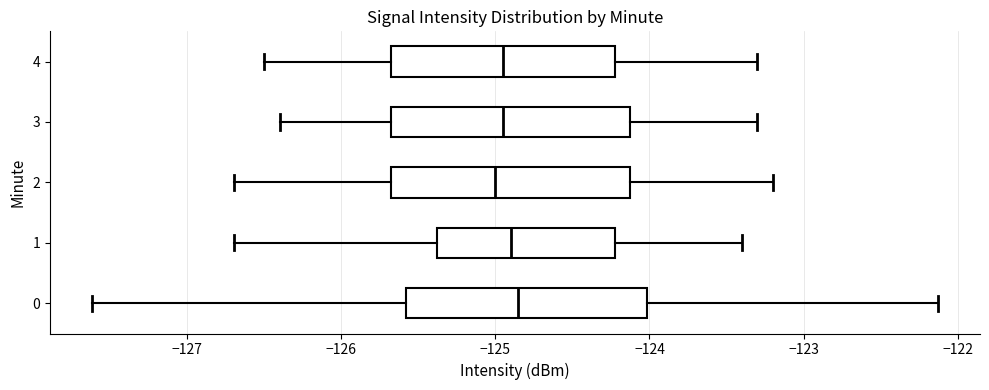

Reading bottom to top, transcribe this box plot: for each box, give where its median line is, the range the box spans, and where its two whiskers end, as read against the x-axis. The values are not printed on the chart, so give them approximately, as read against the axis.

0: median -124.9, box -125.6 to -124.0, whiskers -127.6 to -122.1
1: median -124.9, box -125.4 to -124.2, whiskers -126.7 to -123.4
2: median -125.0, box -125.7 to -124.1, whiskers -126.7 to -123.2
3: median -124.9, box -125.7 to -124.1, whiskers -126.4 to -123.3
4: median -124.9, box -125.7 to -124.2, whiskers -126.5 to -123.3